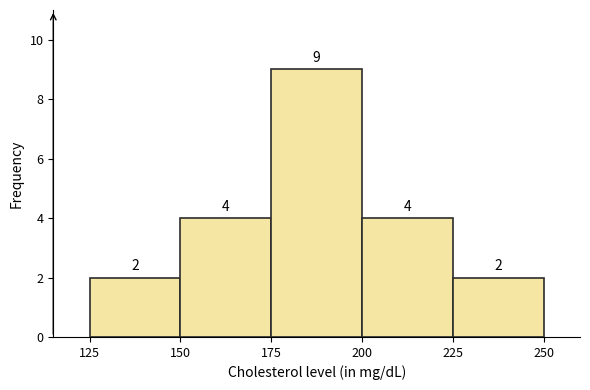

What is the height of the bar covering 125 to 150 on the x-axis?

2